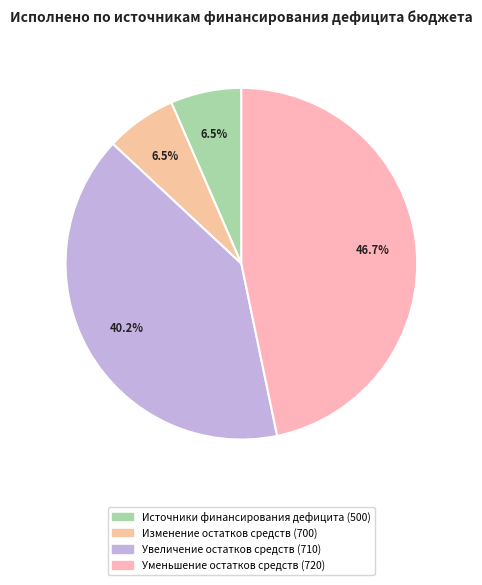

What is the largest slice in the pie chart?

Уменьшение остатков средств (720)